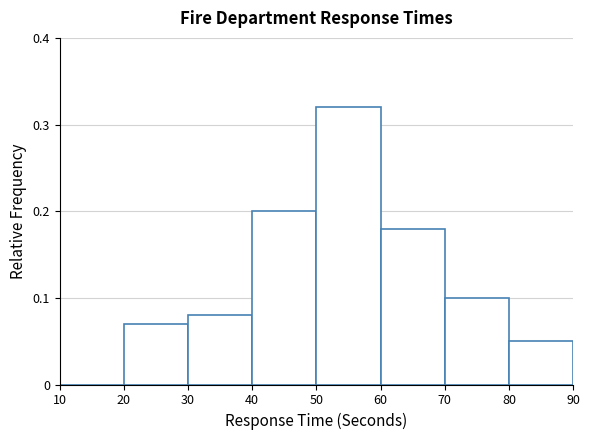

Which range on the x-axis has the tallest bar?

50 to 60